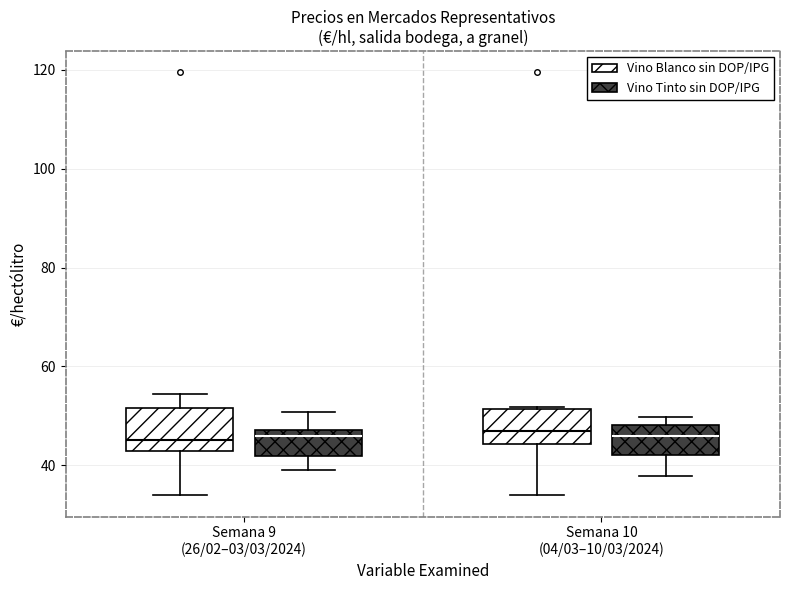

Reading left to right, read every box against the y-axis: the position of its median line, the range the box covers, and the ends of its whiskers. The values are not printed on the chart, so give them approximately, as read against the axis.

Semana 9 (26/02–03/03/2024) (Vino Blanco sin DOP/IPG): median 46, box 42 to 52, whiskers 34 to 54
Semana 9 (26/02–03/03/2024) (Vino Tinto sin DOP/IPG): median 46, box 42 to 48, whiskers 40 to 50
Semana 10 (04/03–10/03/2024) (Vino Blanco sin DOP/IPG): median 46, box 44 to 52, whiskers 34 to 52
Semana 10 (04/03–10/03/2024) (Vino Tinto sin DOP/IPG): median 46, box 42 to 48, whiskers 38 to 50